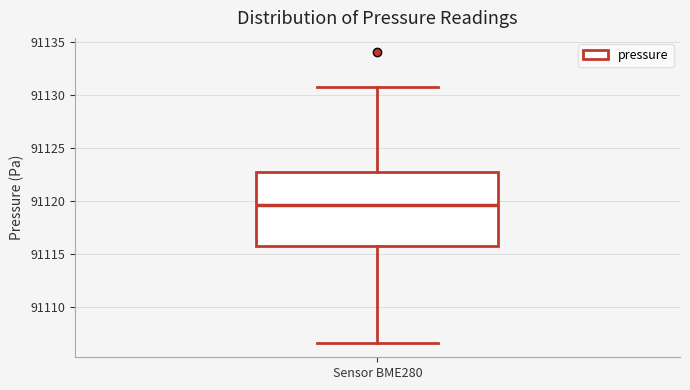

Where does the upper whisker of the box for Sensor BME280 end on the y-axis? The values are not printed on the chart, so give them approximately, as read against the axis.

91131.0